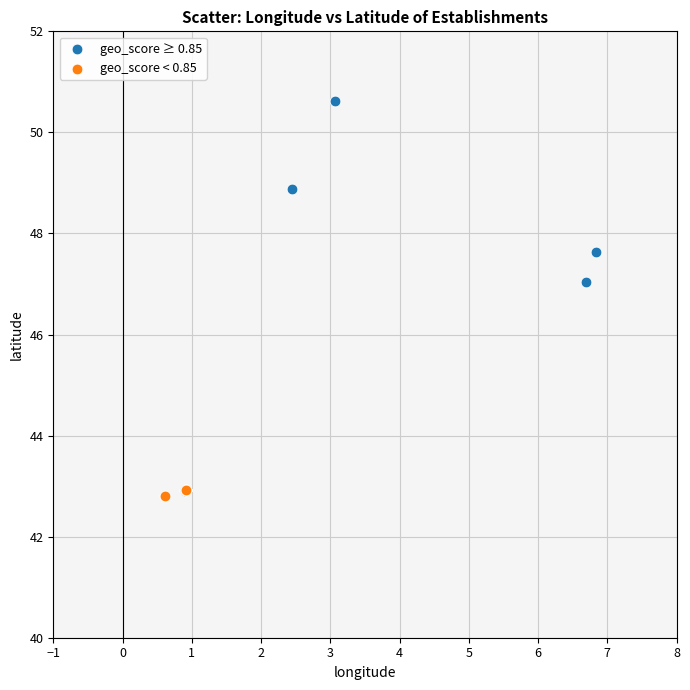

Which series contains the highest Y value?

geo_score ≥ 0.85